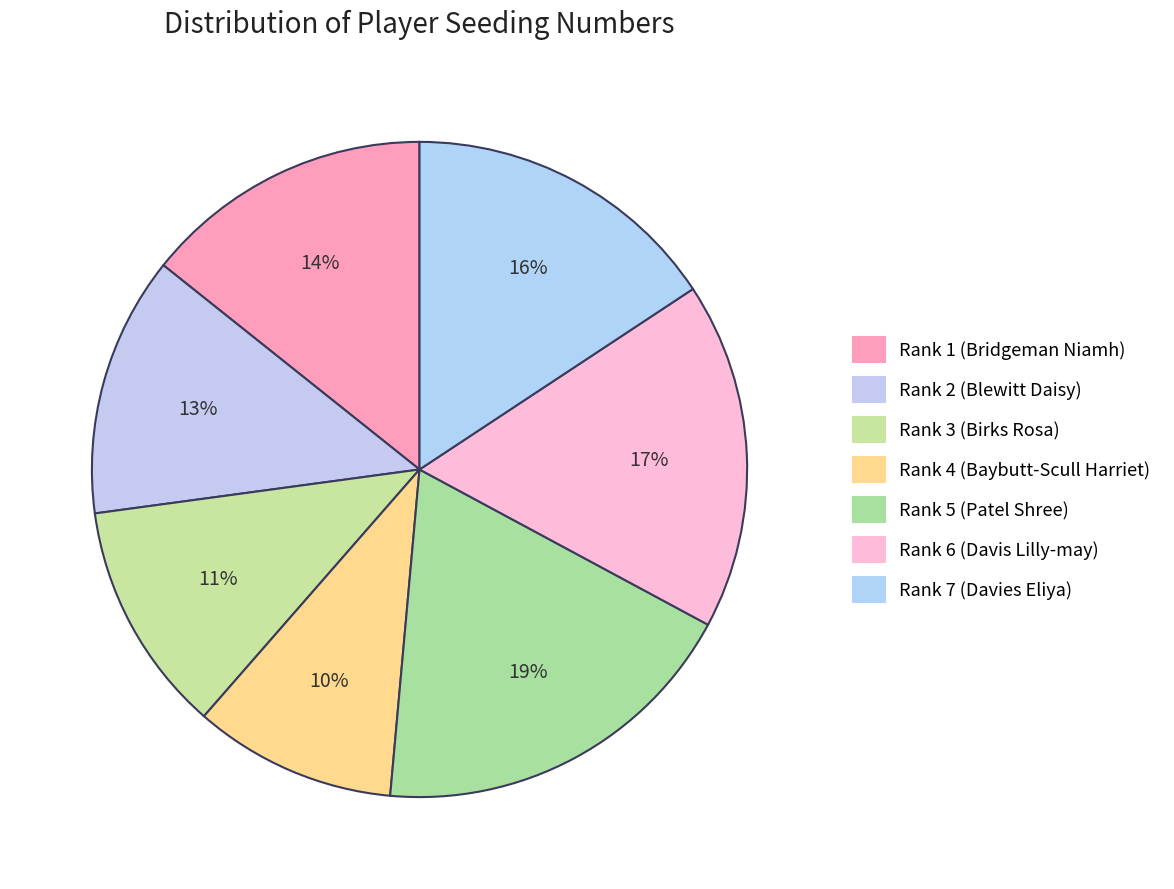

Count the number of slices in the pie.

7